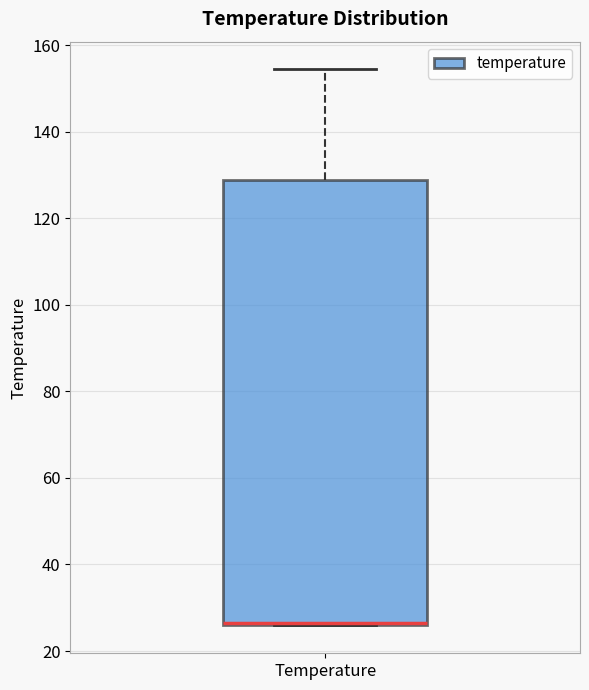

Read this box plot against the y-axis: the position of the median line, the range covered by the box, and the ends of both whiskers. The values are not printed on the chart, so give them approximately, as read against the axis.

median 26 (drawn on the box's lower edge), box 26 to 128, whiskers 26 to 154